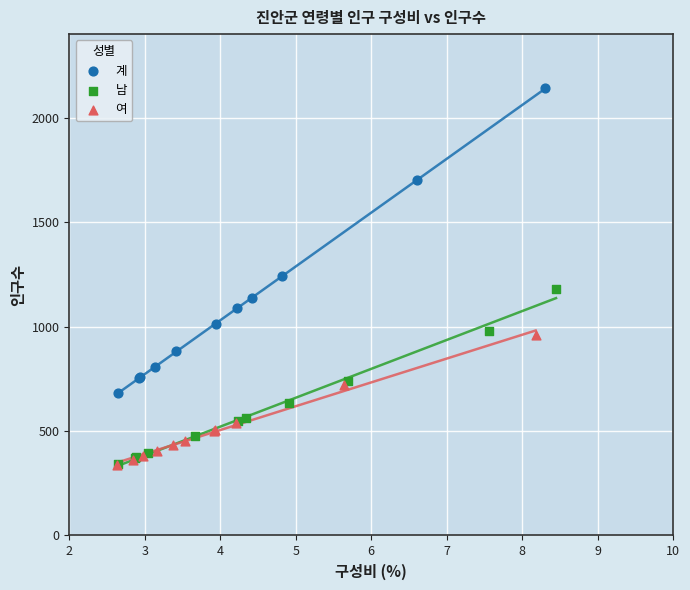

Which series contains the highest Y value?

계